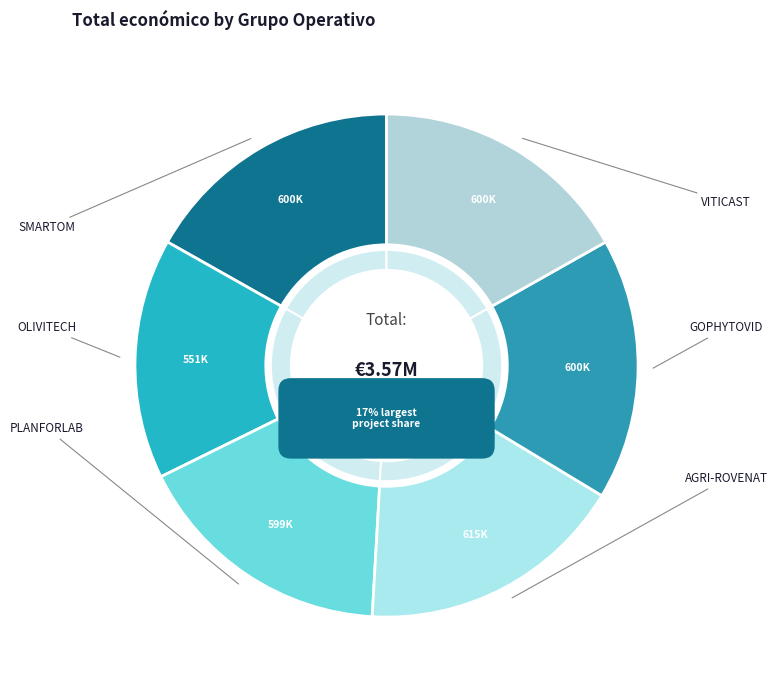

The GOPHYTOVID slice represents 6% of the pie. True or false?

False